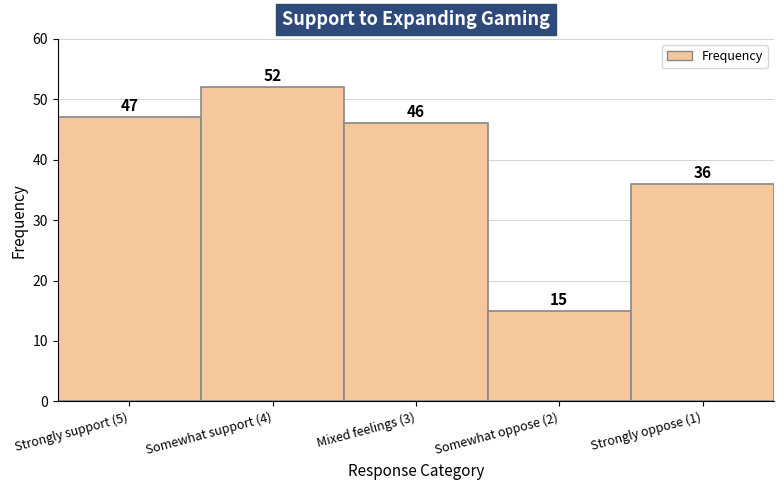

Reading left to right, extract all data points from this chart.

Strongly support (5)=47	Somewhat support (4)=52	Mixed feelings (3)=46	Somewhat oppose (2)=15	Strongly oppose (1)=36